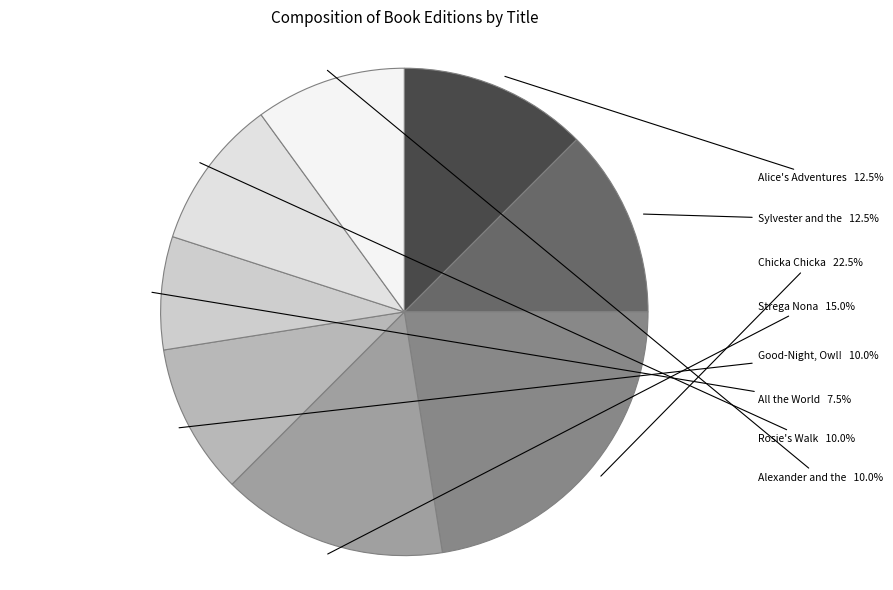

Rank the categories by value from highest to lowest.

Chicka Chicka Boom Boom, Strega Nona, Alice's Adventures in Wonderland, Sylvester and the Magic Pebble, Good-Night, Owl!, Rosie's Walk, Alexander and the Terrible, Horrible, No Good, Very Bad Day, All the World